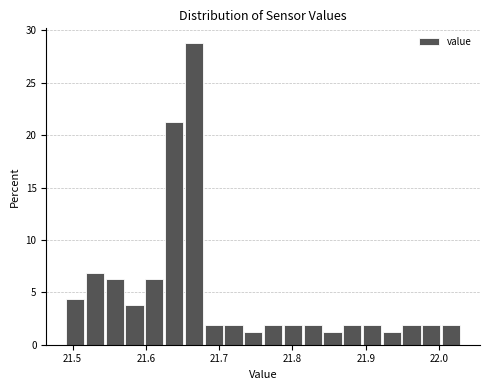

Around what value on the x-axis is the tallest bar? Give the approximate position of its centre, as read against the axis.

21.67